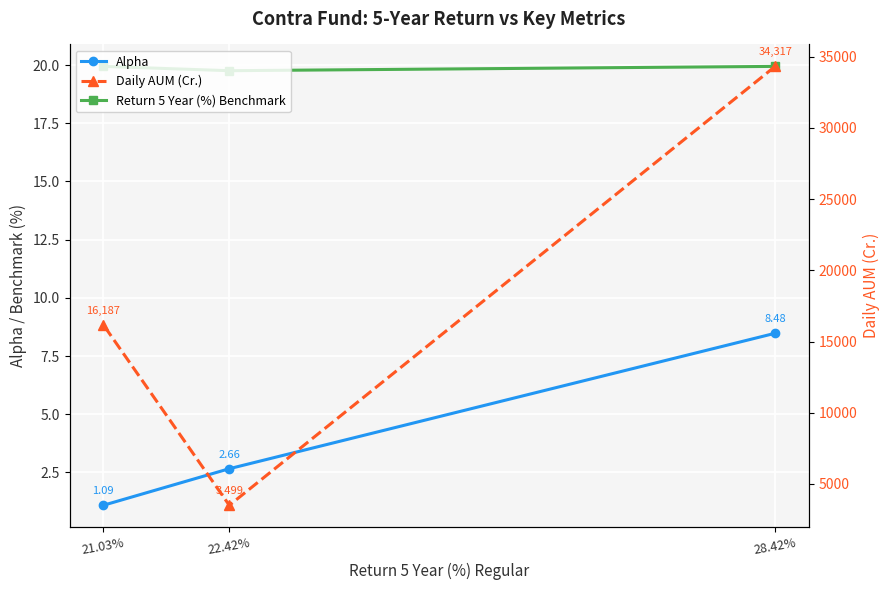

Which label corresponds to the smallest value in the chart?

21.03%